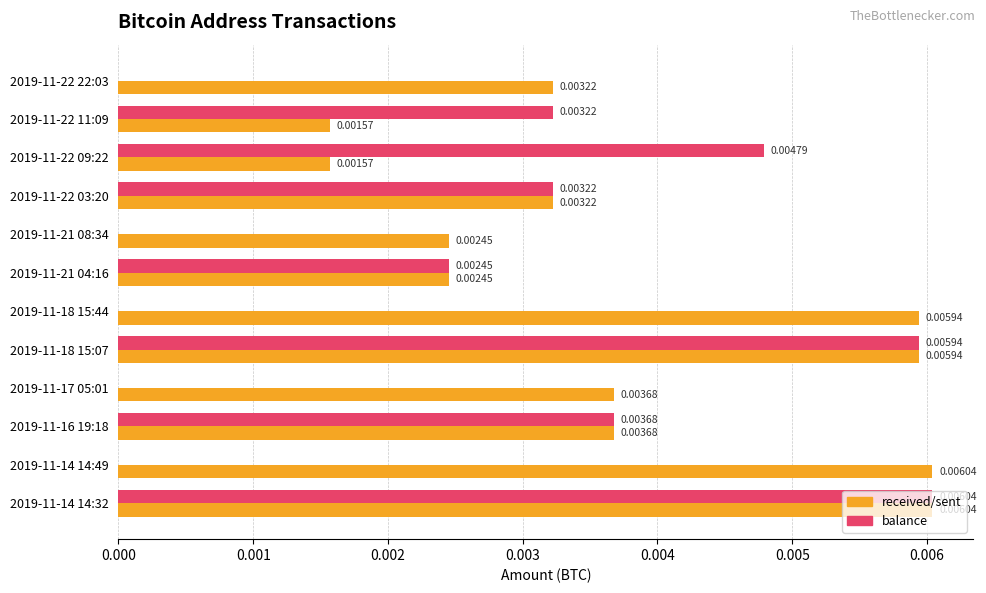

At which category is the sum across all series the highest?

2019-11-14 14:32